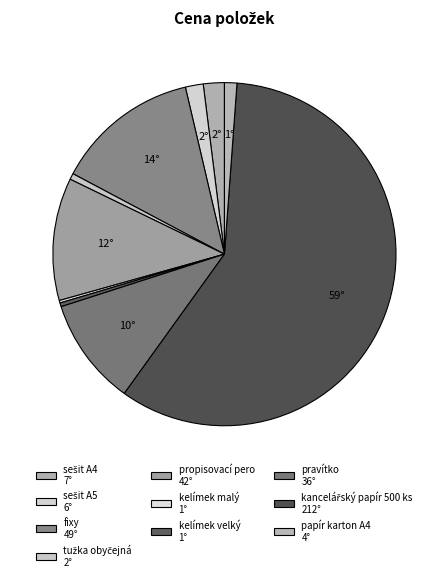

Which category has the biggest portion of the pie?

kancelářský papír 500 ks